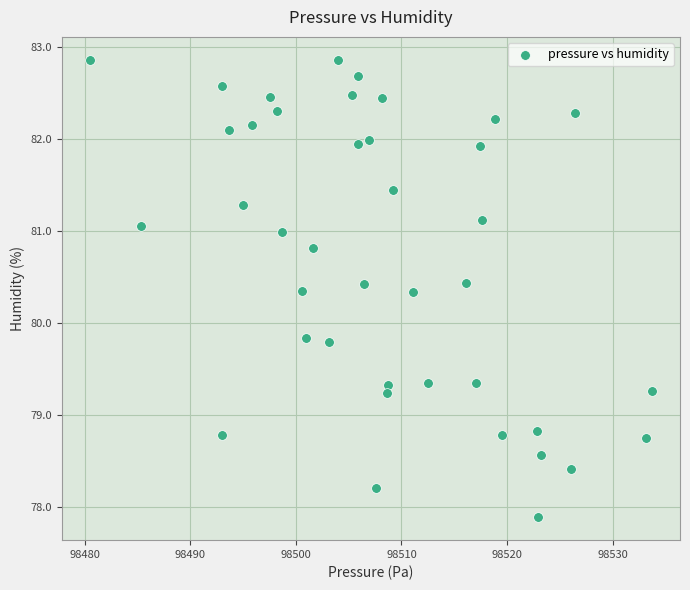

What is the range of Y values (max minus min)?

5.0